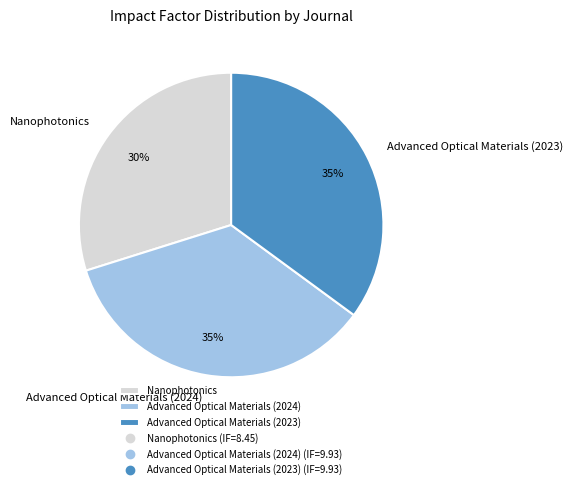

The Advanced Optical Materials (2024) slice represents 35% of the pie. True or false?

True